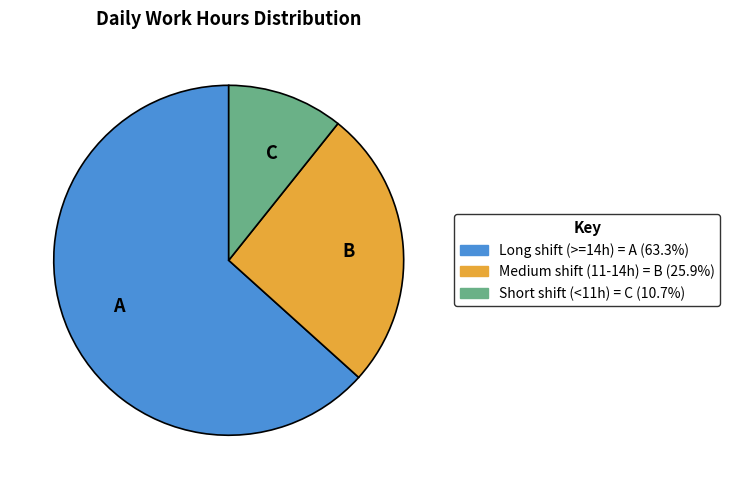

How many slices are in this pie chart?

3